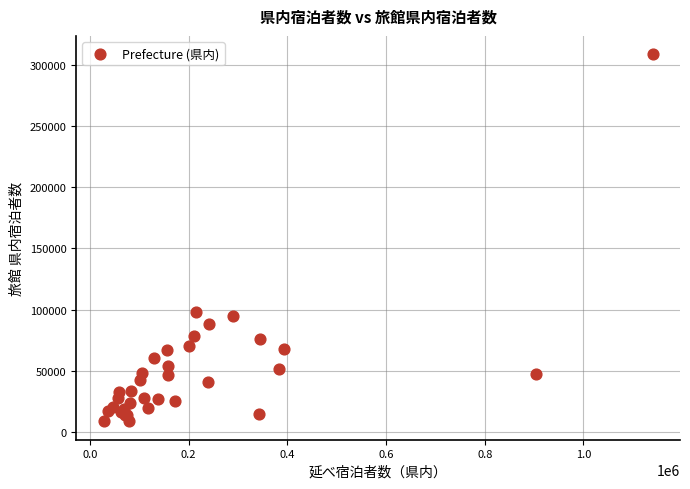

What Y value in the scatter plot is closest to 158655?

98060